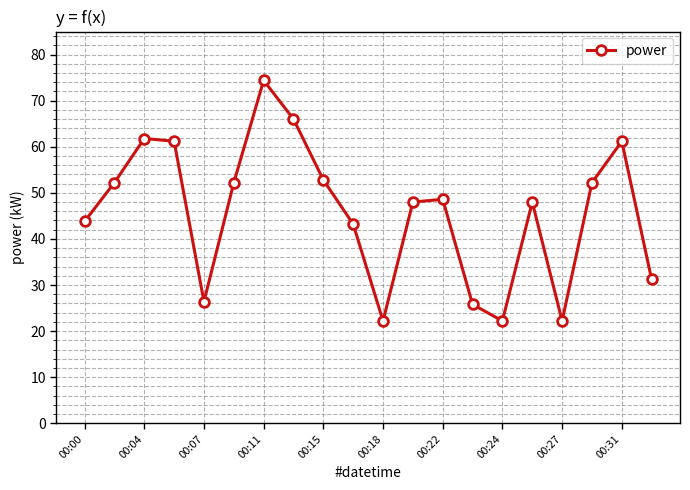

True or false: there are more than 2 points higher than both neighbors.

True